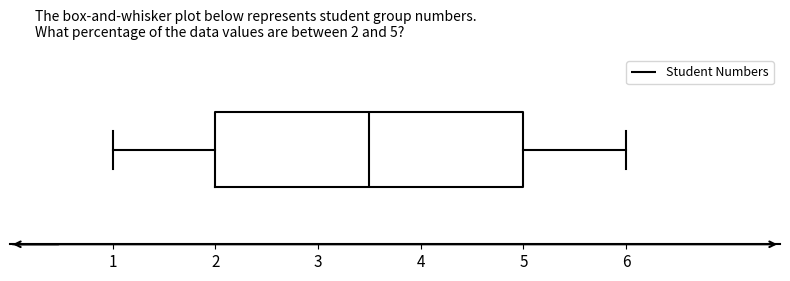

Read this box plot against the x-axis: the position of the median line, the range covered by the box, and the ends of both whiskers. The values are not printed on the chart, so give them approximately, as read against the axis.

median 3.5, box 2.0 to 5.0, whiskers 1.0 to 6.0